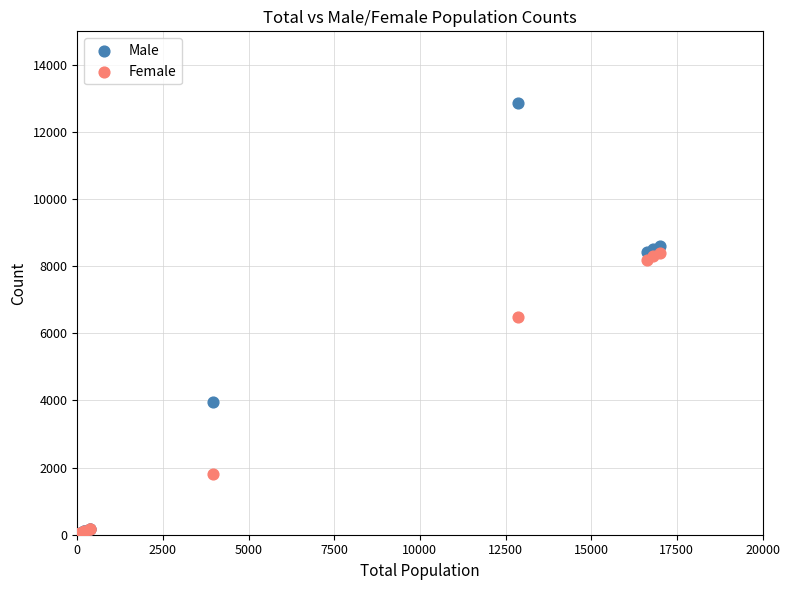

In the Female series, what Y value is closest to 4202?

6485